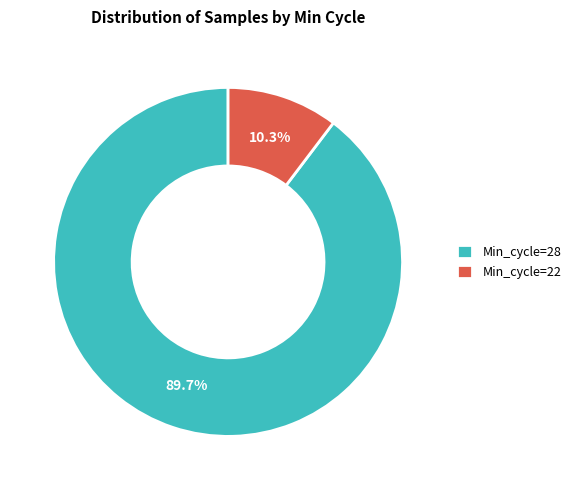

Does any single category account for the majority?

Yes